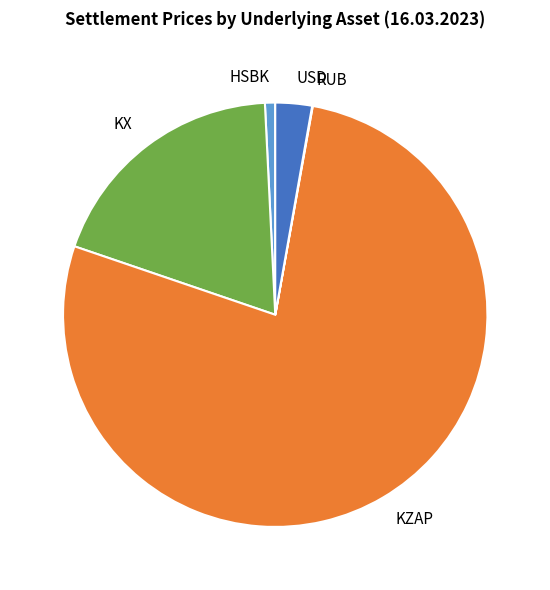

Which slice is the largest?

KZAP